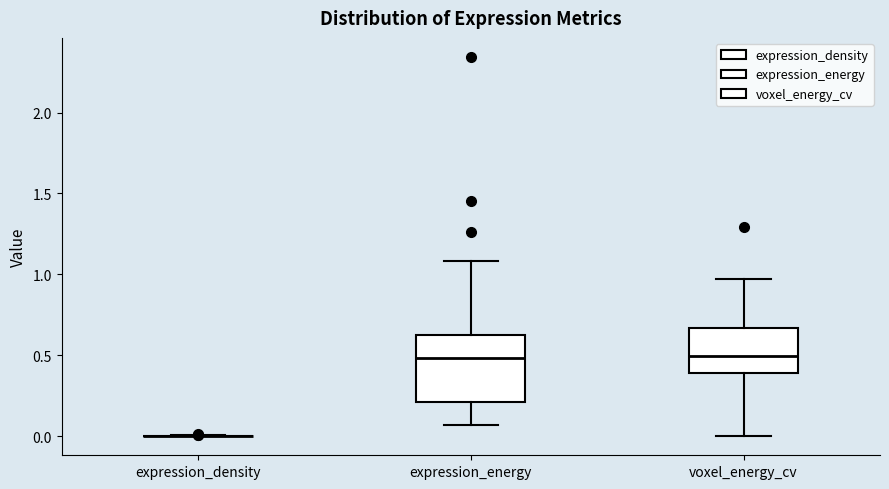

Reading left to right, transcribe this box plot: for each box, give where its median line is, the range the box spans, and where its two whiskers end, as read against the y-axis. The values are not printed on the chart, so give them approximately, as read against the axis.

expression_density: box collapsed to a line at 0.00, whiskers 0.00 to 0.00
expression_energy: median 0.50, box 0.20 to 0.60, whiskers 0.05 to 1.10
voxel_energy_cv: median 0.50, box 0.40 to 0.65, whiskers 0.00 to 0.95